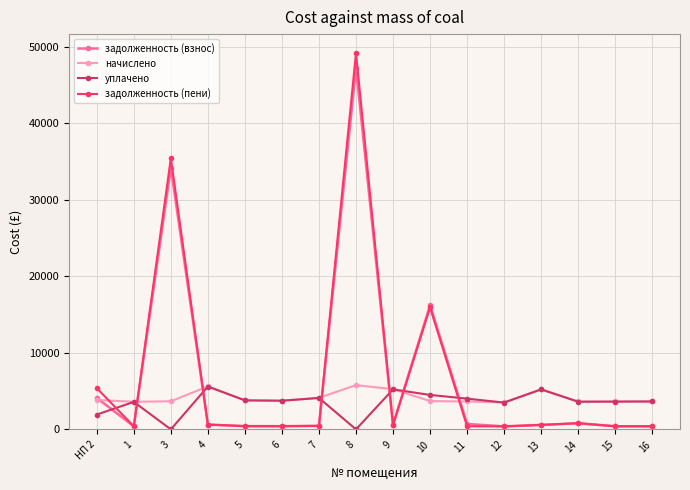

At which category is the sum across all series the highest?

8